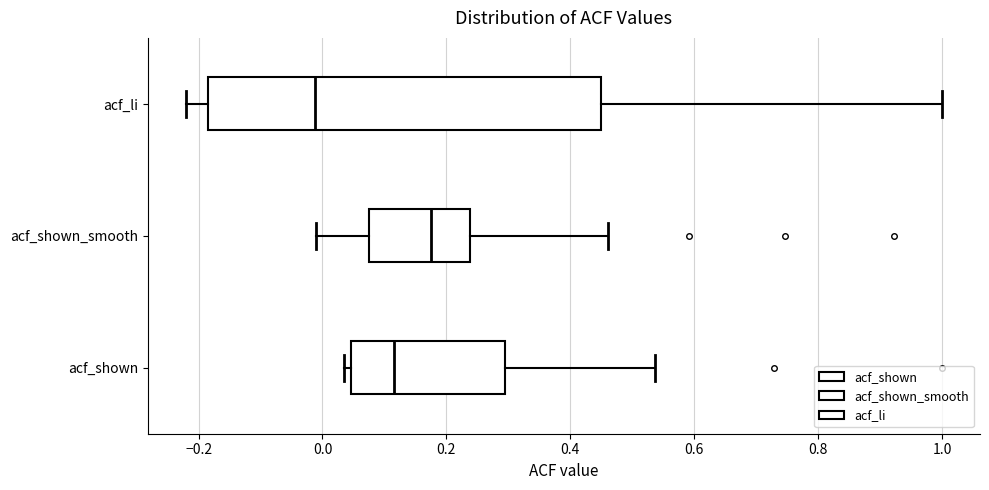

Reading bottom to top, read every box against the x-axis: the position of its median line, the range the box covers, and the ends of its whiskers. The values are not printed on the chart, so give them approximately, as read against the axis.

acf_shown: median 0.12, box 0.04 to 0.30, whiskers 0.04 (just left of the box's left edge) to 0.54
acf_shown_smooth: median 0.18, box 0.08 to 0.24, whiskers 0.00 to 0.46
acf_li: median -0.02, box -0.18 to 0.46, whiskers -0.22 to 1.00